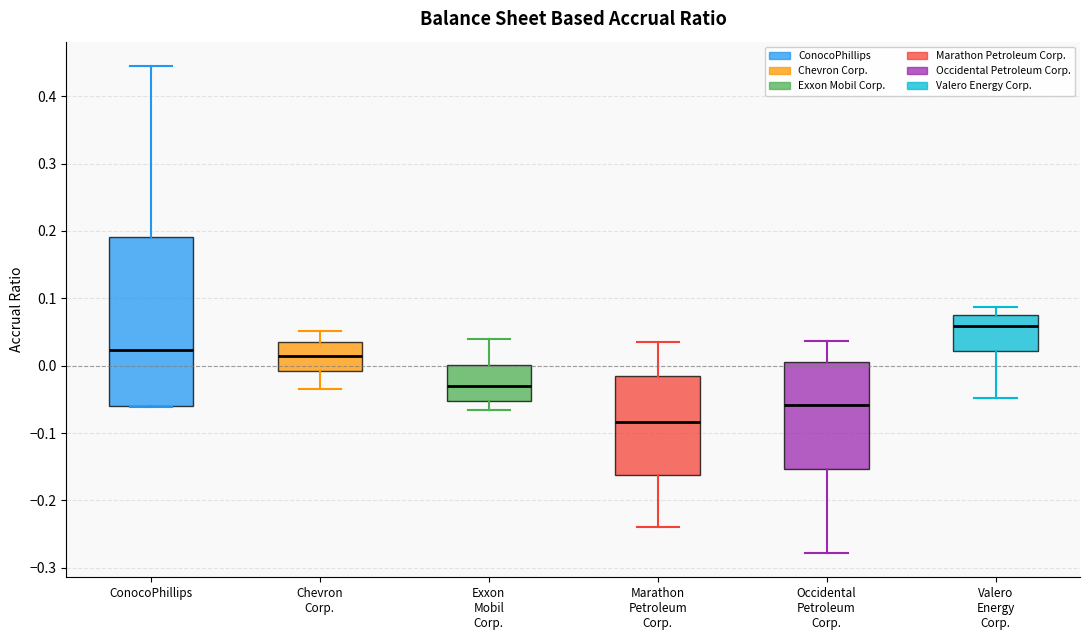

Which box has the highest median line?

Valero Energy Corp.